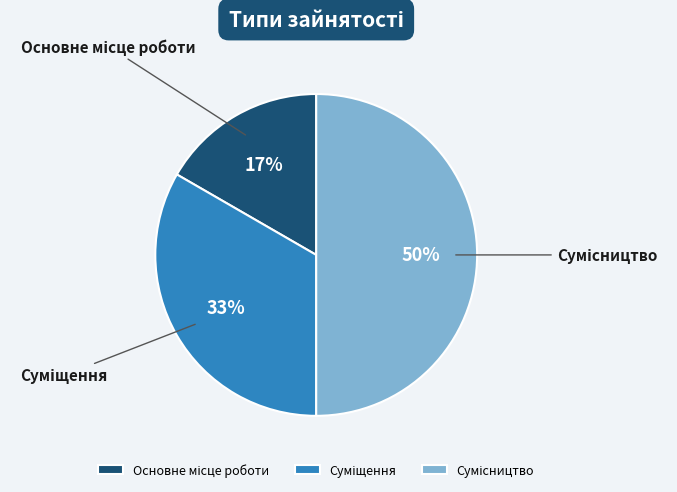

Count the number of slices in the pie.

3